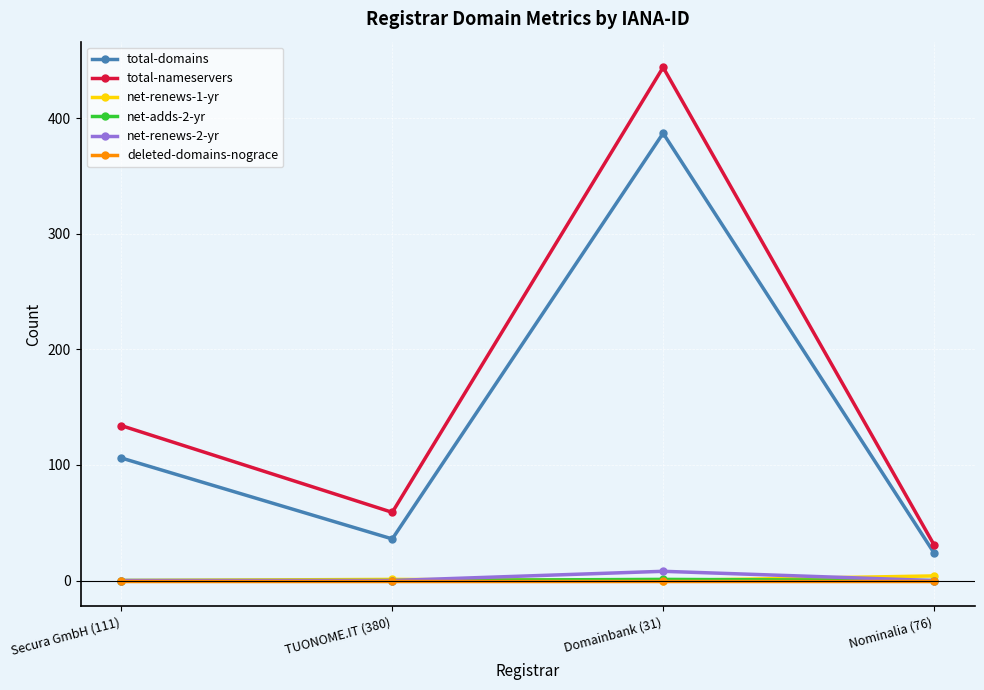

What position from the left is Nominalia (76)?

4